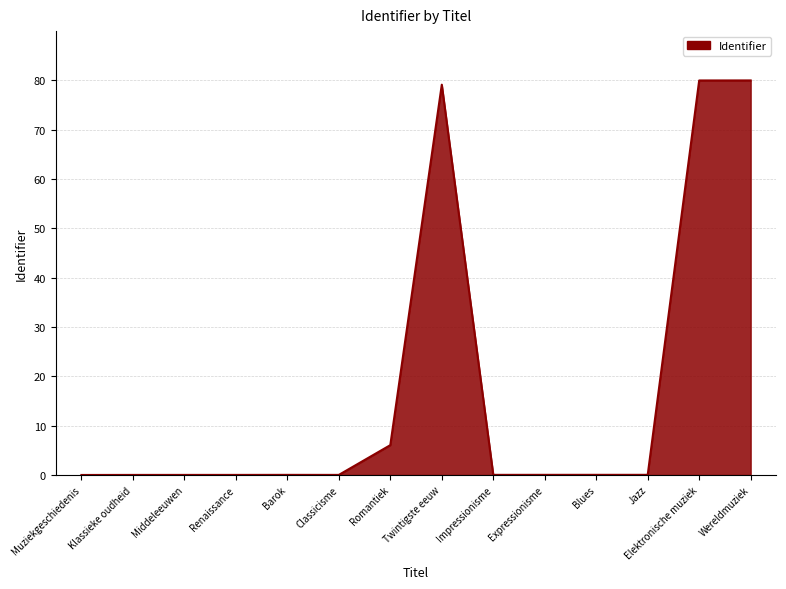

Between Romantiek and Impressionisme, which is larger?

Romantiek